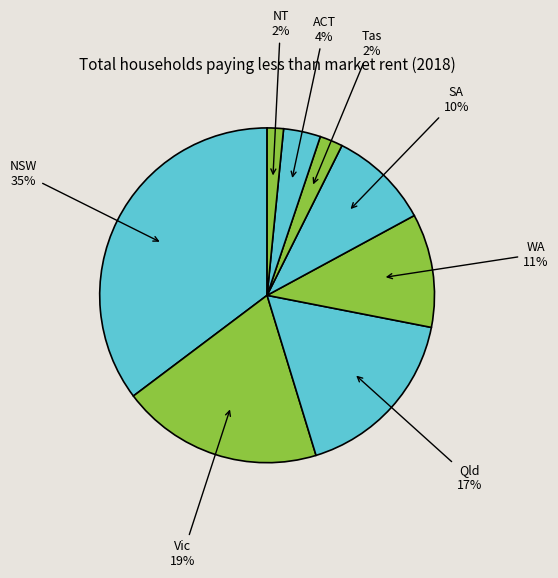

What is the largest slice in the pie chart?

NSW